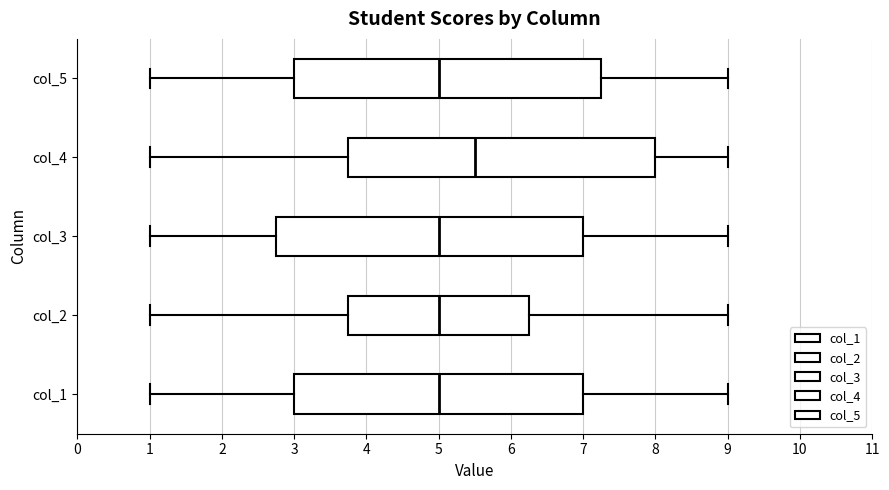

Where is the right edge of the box for col_5 on the x-axis? The values are not printed on the chart, so give them approximately, as read against the axis.

7.3